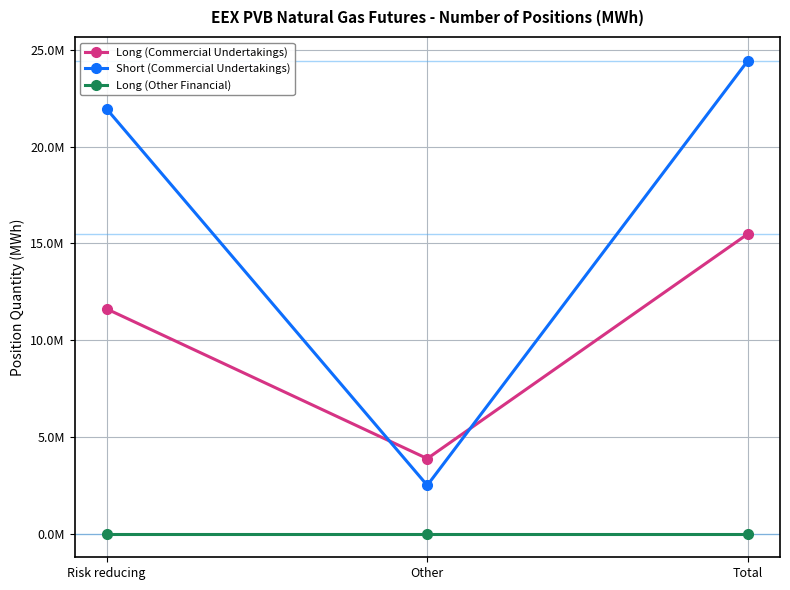

What is the value of the Short (Commercial Undertakings) point at the 3rd from the left?

24443330